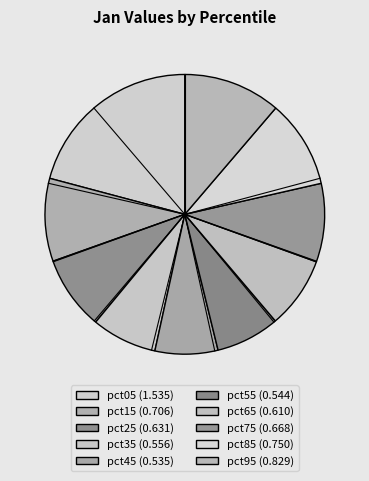

Count the number of slices in the pie.

10